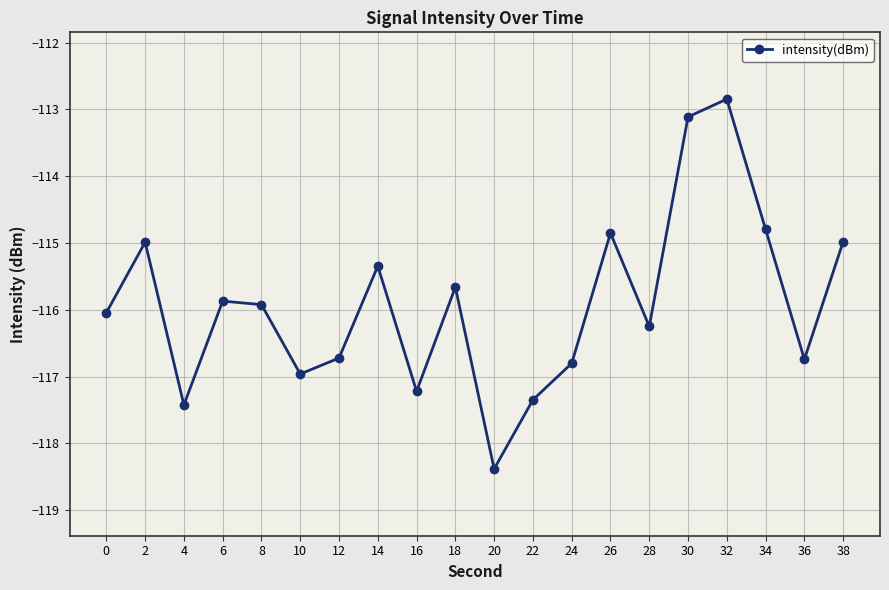

Which label corresponds to the smallest value in the chart?

20